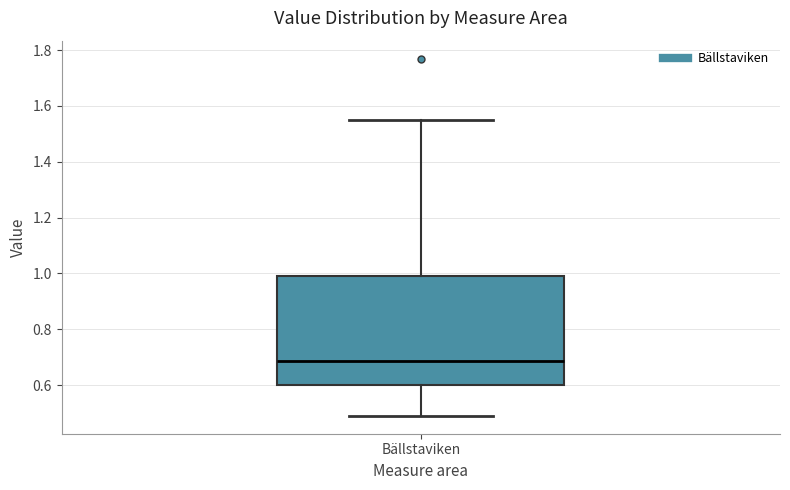

Read this box plot against the y-axis: the position of the median line, the range covered by the box, and the ends of both whiskers. The values are not printed on the chart, so give them approximately, as read against the axis.

median 0.68, box 0.60 to 1.00, whiskers 0.50 to 1.56